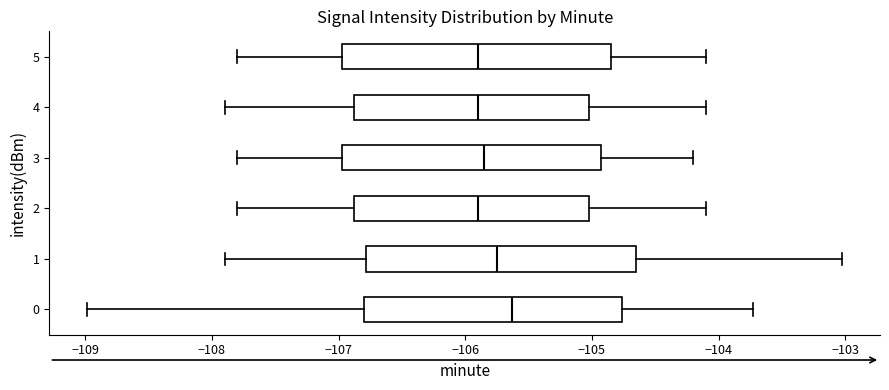

Where does the median line of the box at y = 5 sit on the x-axis? The values are not printed on the chart, so give them approximately, as read against the axis.

-105.9